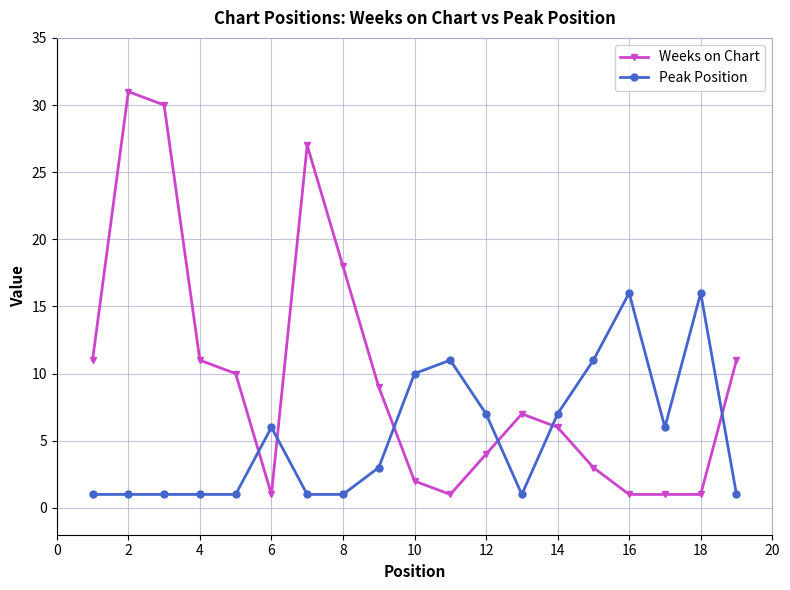

List the series in order of their peak value, highest first.

Weeks on Chart, Peak Position